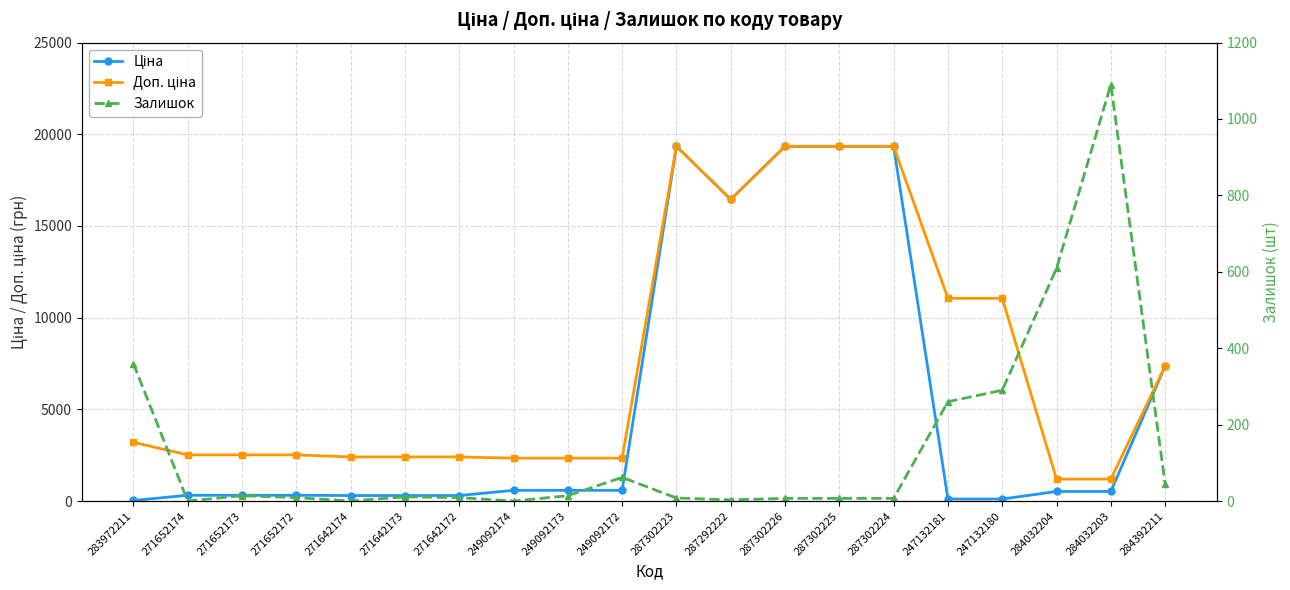

True or false: Ціна and Доп. ціна intersect in this chart.

False